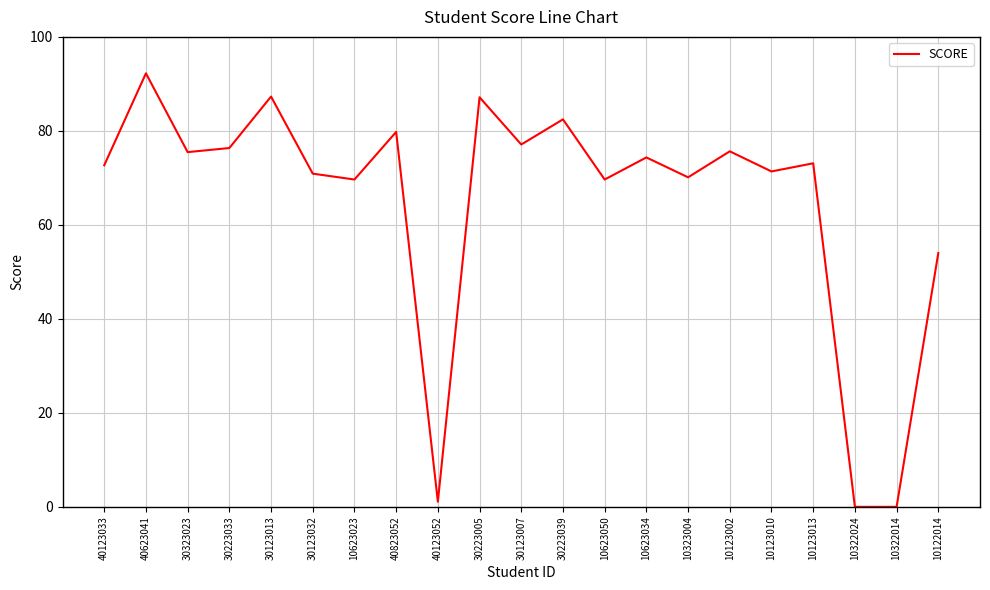

Read the value at 40123033.

72.7